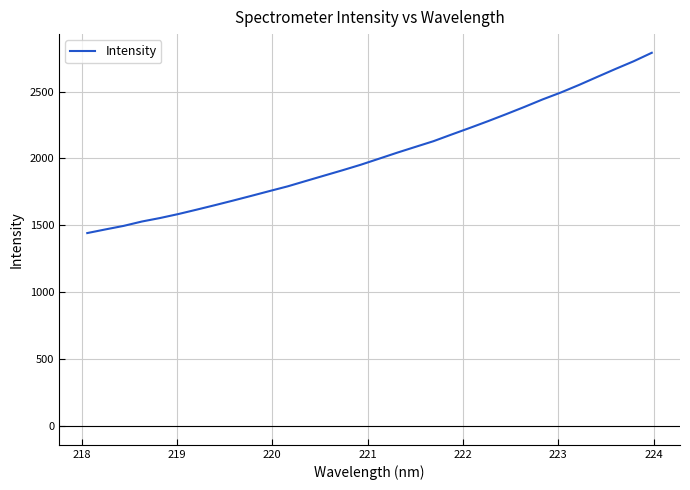

What is the difference between the maximum and minimum values?

1347.0